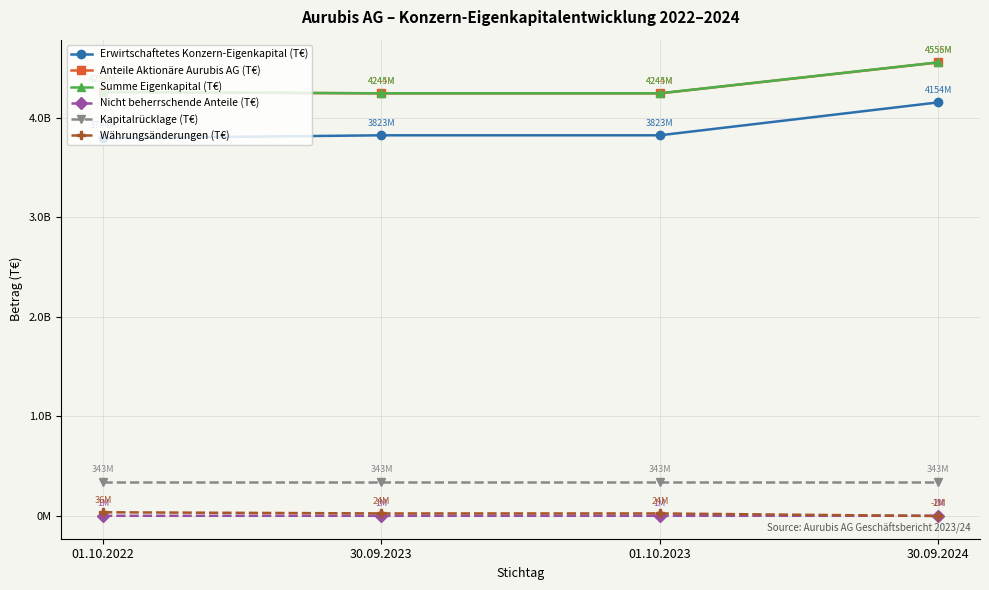

What are all the series names shown in the legend?

Erwirtschaftetes Konzern-Eigenkapital (T€), Anteile Aktionäre Aurubis AG (T€), Summe Eigenkapital (T€), Nicht beherrschende Anteile (T€), Kapitalrücklage (T€), Währungsänderungen (T€)